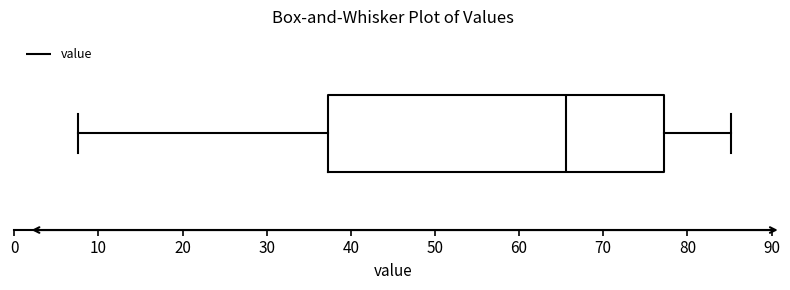

Transcribe this box plot: give where the median line is, the range the box spans, and where the two whiskers end, as read against the x-axis. The values are not printed on the chart, so give them approximately, as read against the axis.

median 66, box 37 to 77, whiskers 8 to 85